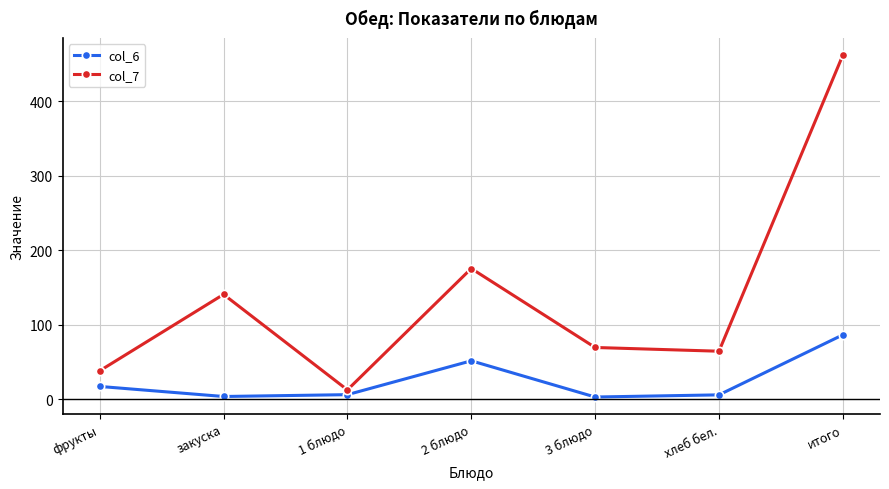

Which series has the widest spread of values?

col_7